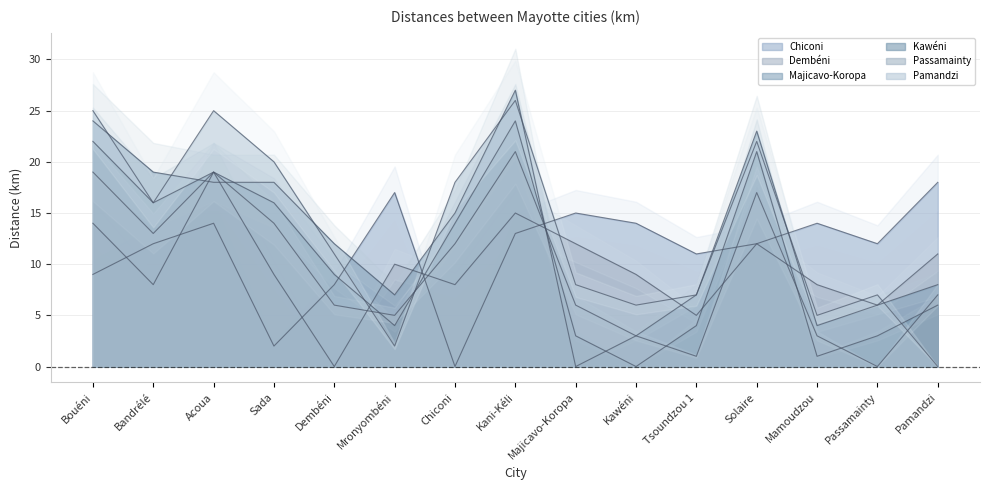

List the series in order of their peak value, lowest first.

Chiconi, Dembéni, Passamainty, Kawéni, Pamandzi, Majicavo-Koropa